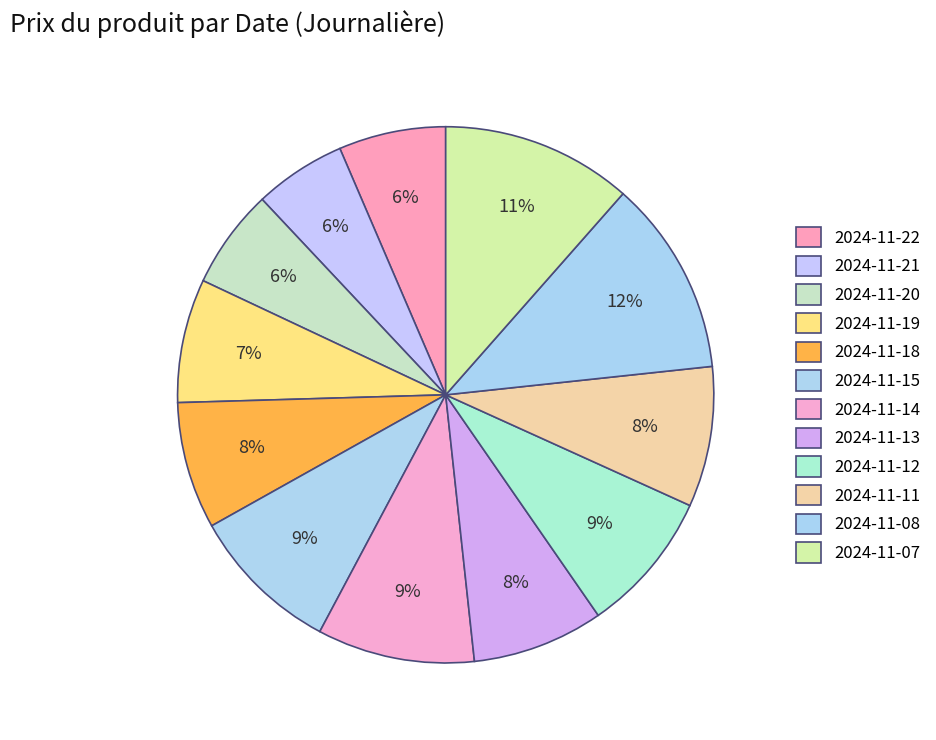

How many segments does this pie chart have?

12